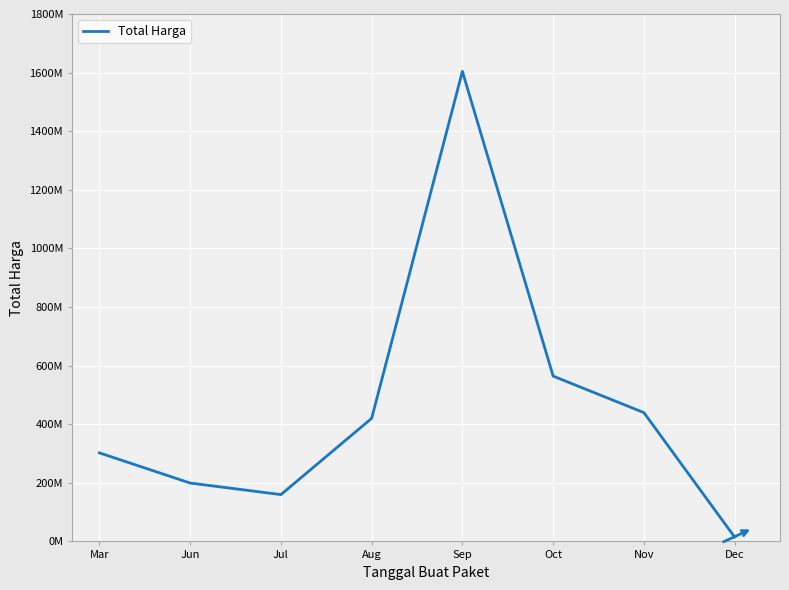

List the labels in order of value, smallest first.

Dec, Jul, Jun, Mar, Aug, Nov, Oct, Sep